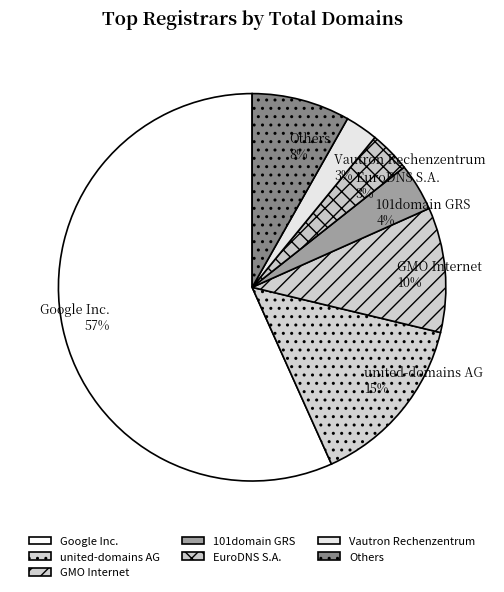

To the nearest percent, what is the difference between the largest and smallest slice percentages?

54%